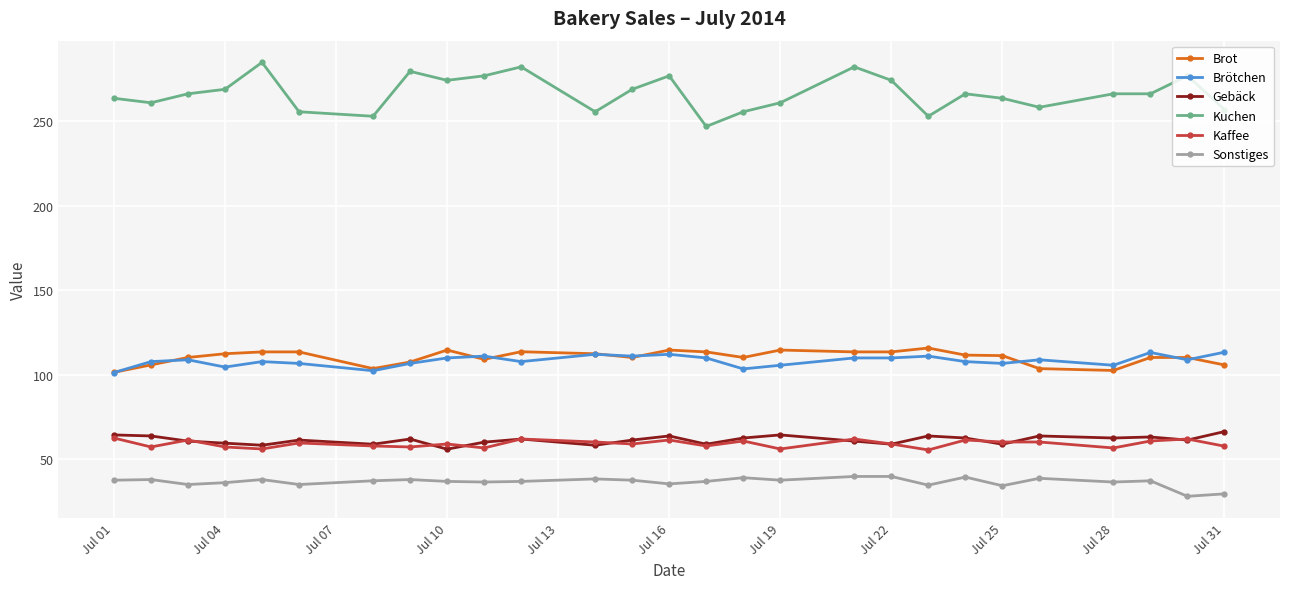

True or false: Kuchen has more than 1 interior local peaks.

True